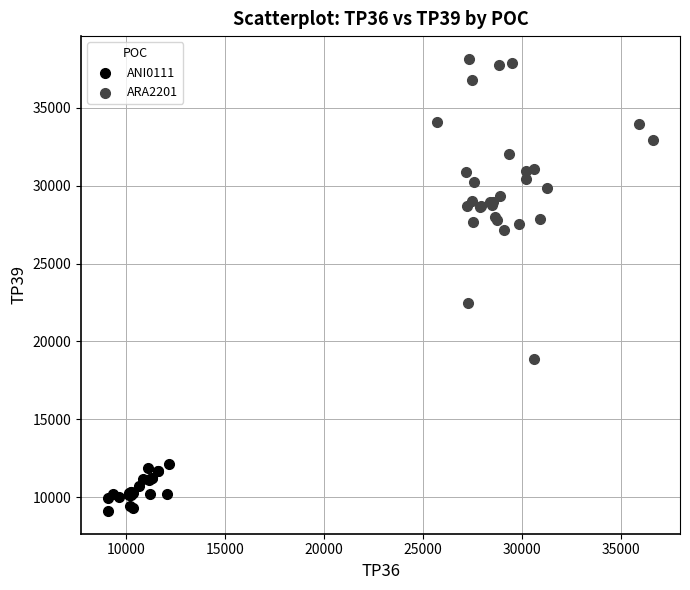

Which series reaches the minimum Y coordinate?

ANI0111